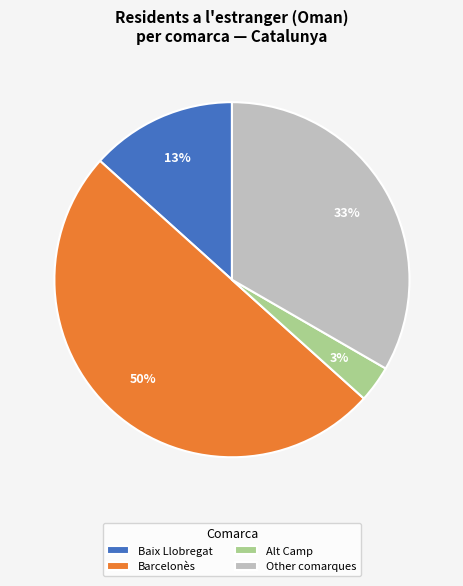

How many segments does this pie chart have?

4